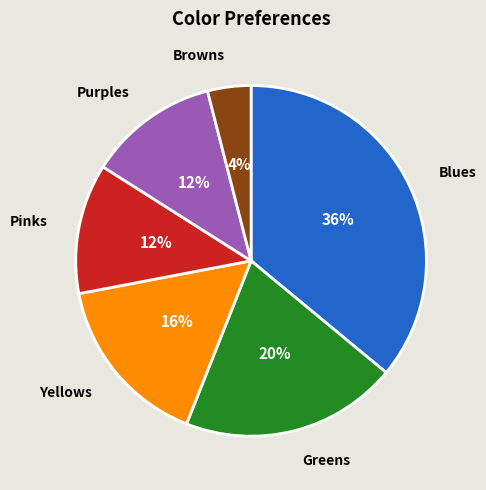

Do Blues and Yellows together represent more than half of the pie?

Yes